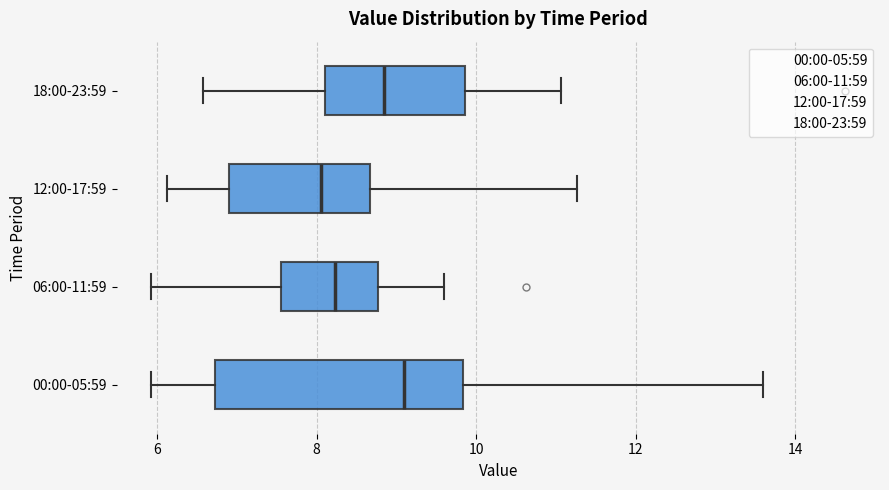

Reading bottom to top, transcribe this box plot: for each box, give where its median line is, the range the box spans, and where its two whiskers end, as read against the x-axis. The values are not printed on the chart, so give them approximately, as read against the axis.

00:00-05:59: median 9.2, box 6.8 to 9.8, whiskers 6.0 to 13.6
06:00-11:59: median 8.2, box 7.6 to 8.8, whiskers 6.0 to 9.6
12:00-17:59: median 8.0, box 7.0 to 8.6, whiskers 6.2 to 11.2
18:00-23:59: median 8.8, box 8.2 to 9.8, whiskers 6.6 to 11.0